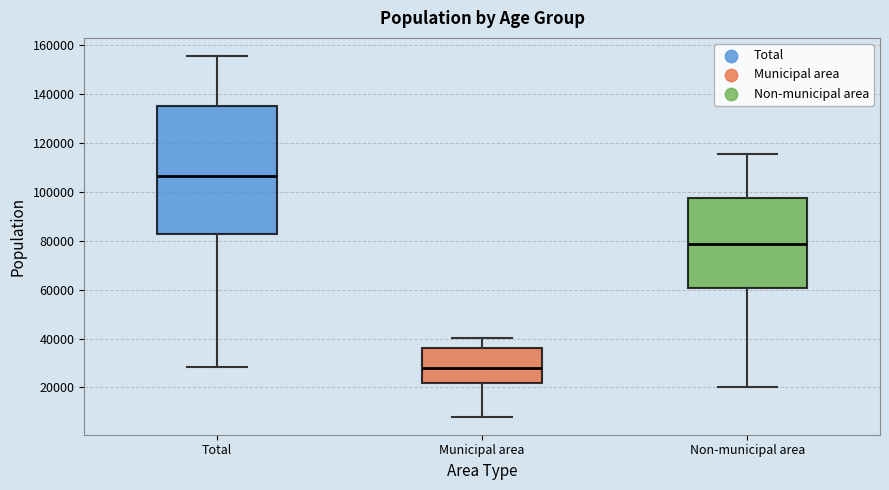

Which box has the lowest median line?

Municipal area